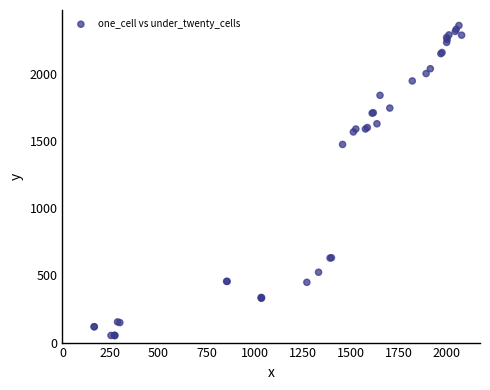

What Y value in the scatter plot is closest to 1207?

1476